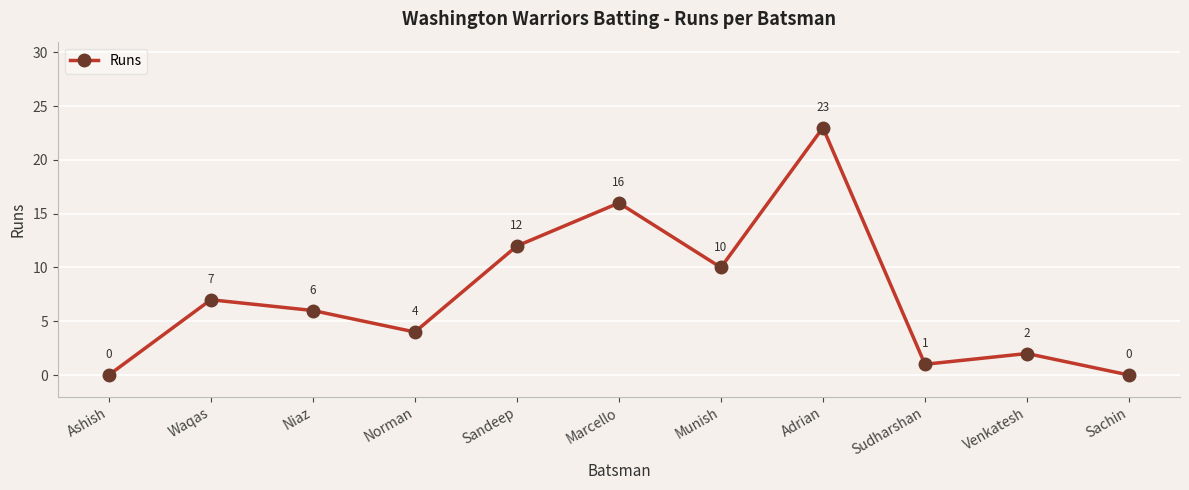

At which label does the data first exceed 6?

Waqas